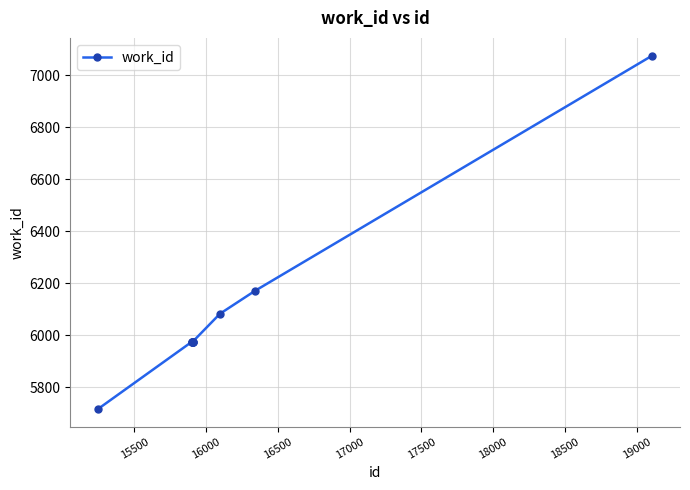

What is the value of the 1st point from the left?

5717